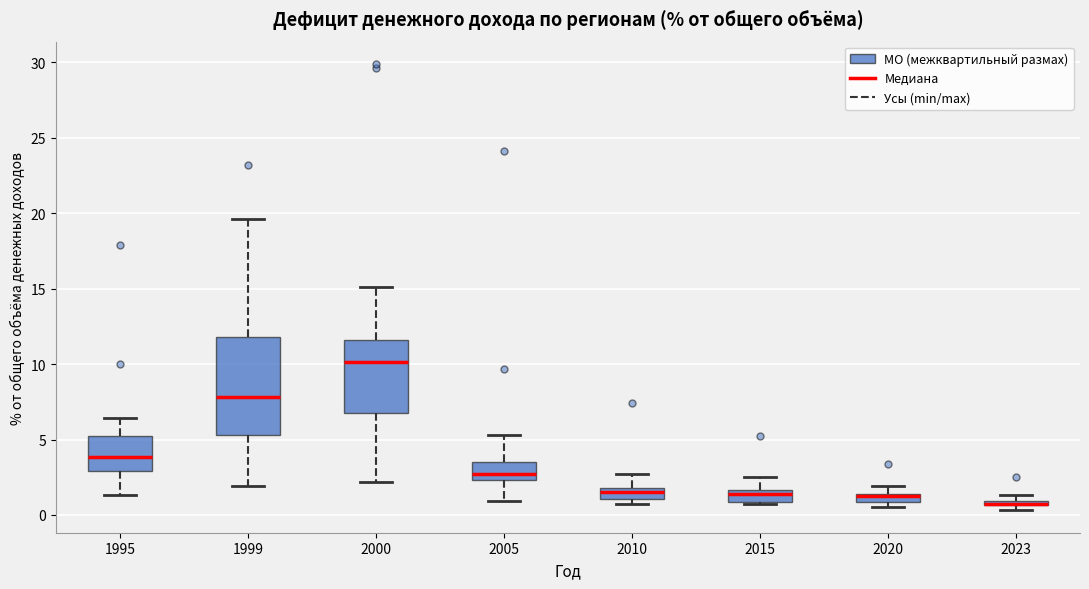

Comparing the boxes themselves (not the whiskers), which one is the tallest?

1999